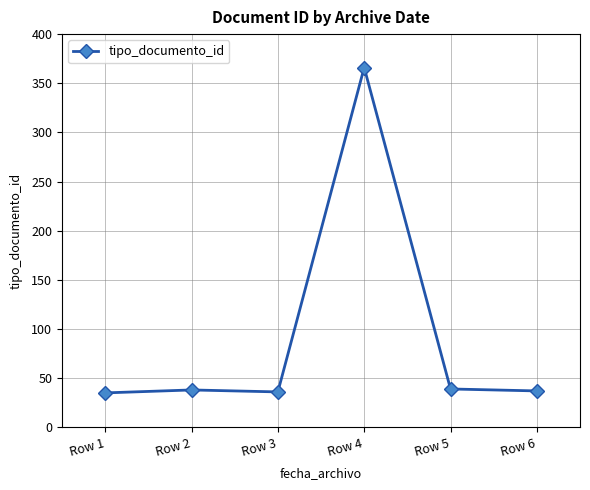

Between Row 4 and Row 2, which is larger?

Row 4